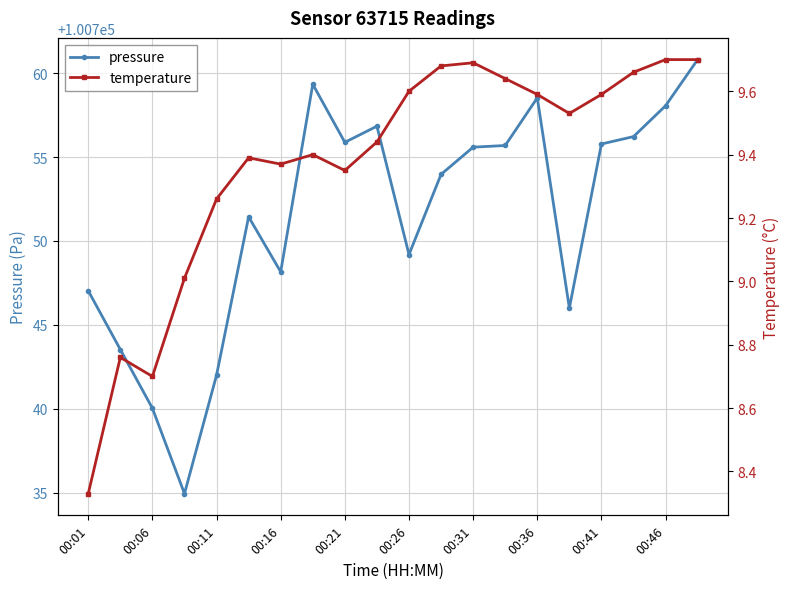

How many lines are shown in the chart?

2